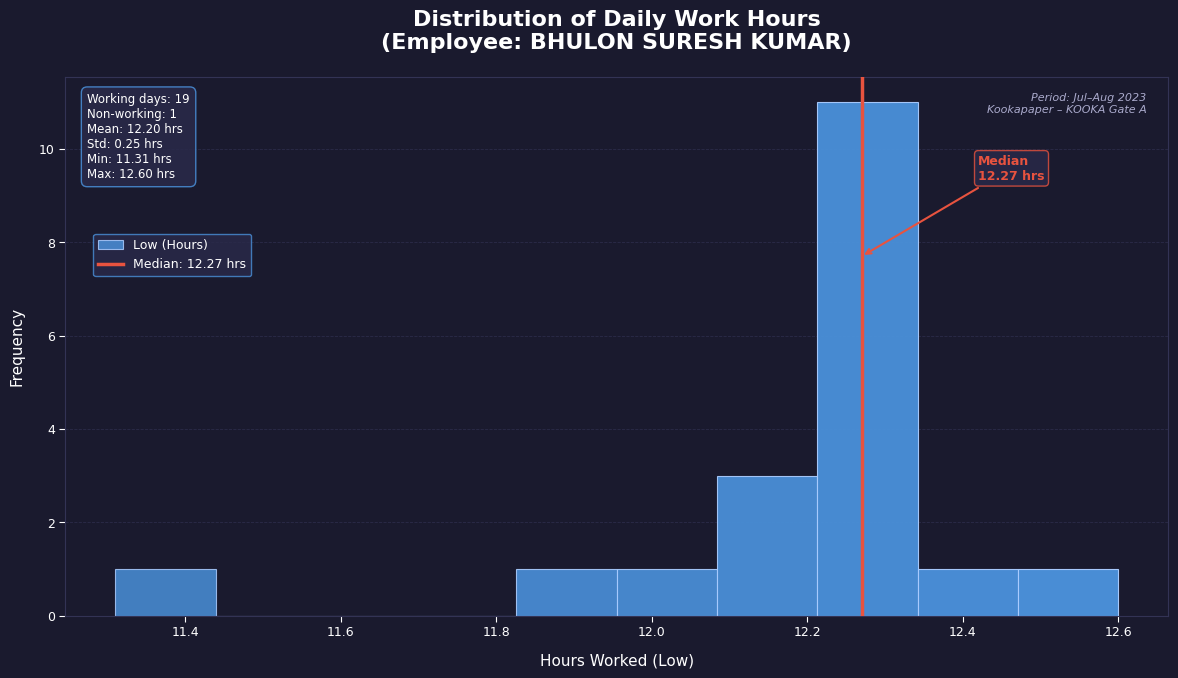

Over which range of the x-axis is the bar tallest?

12.22 to 12.34